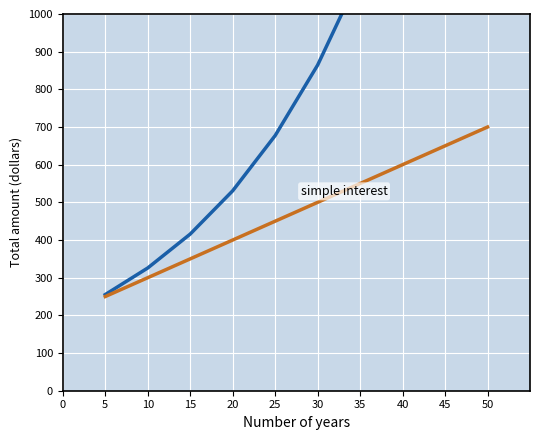

What value does the compound interest series have at 40?

1408.0